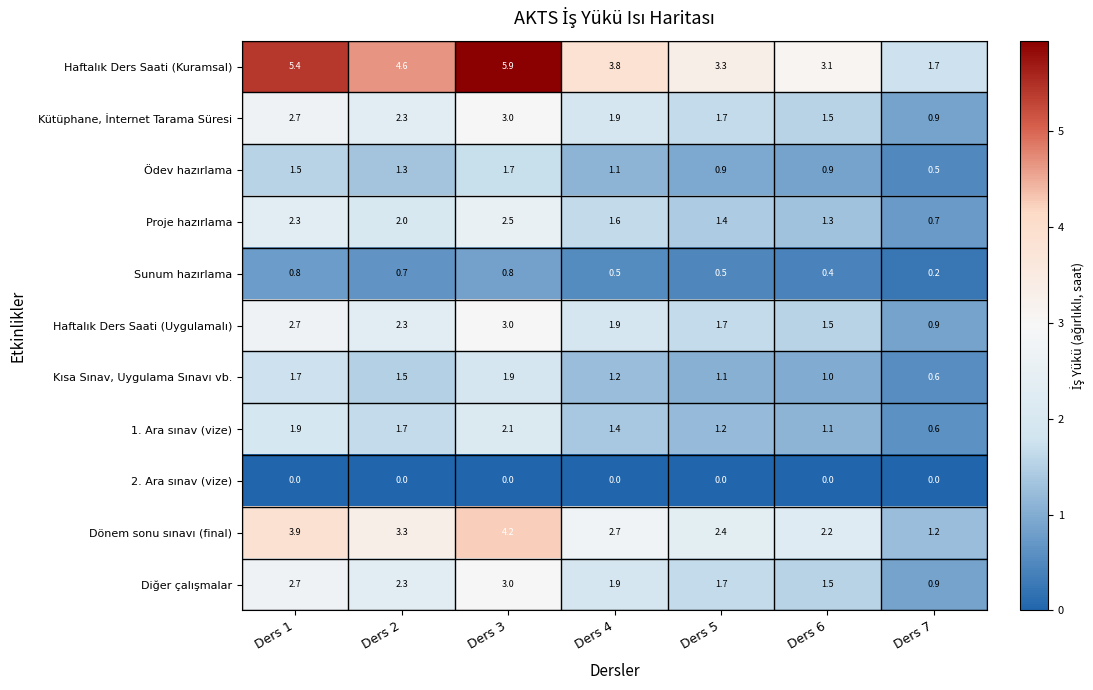

What is the greatest value displayed?

5.9